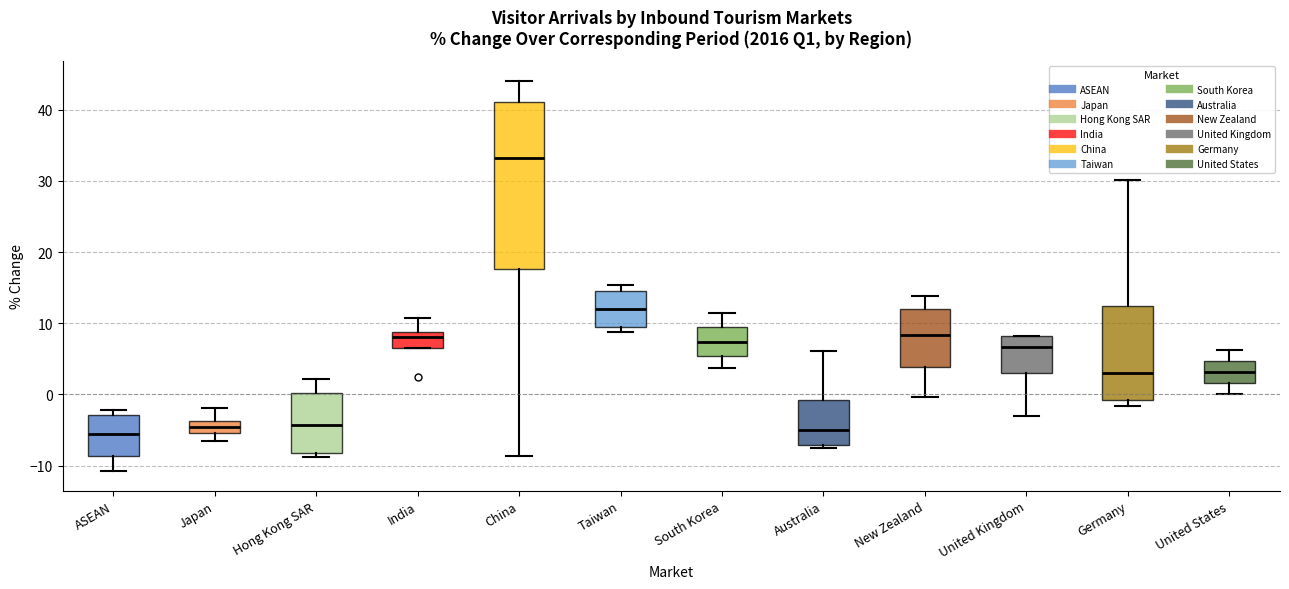

Which box is the tallest, from its lower edge to its upper edge?

China